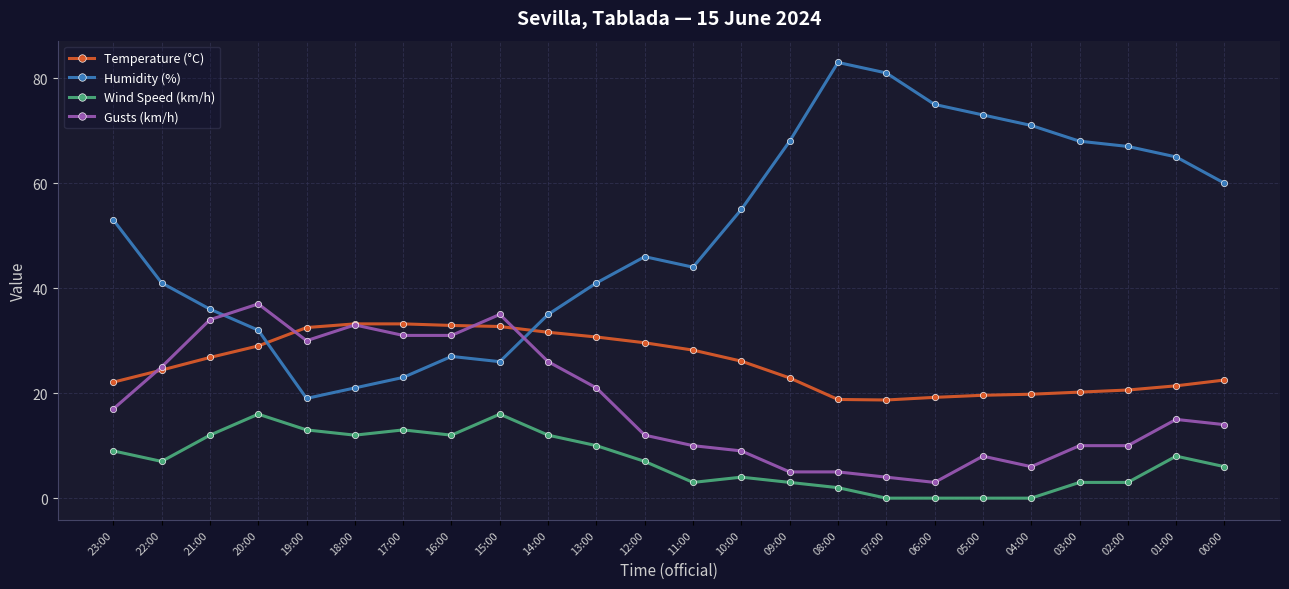

At which category does Wind Speed (km/h) reach its first local peak?

20:00